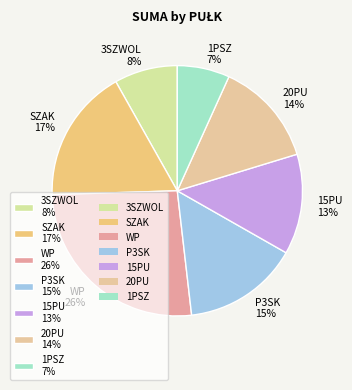

Is 20PU 14% the majority of the pie?

No